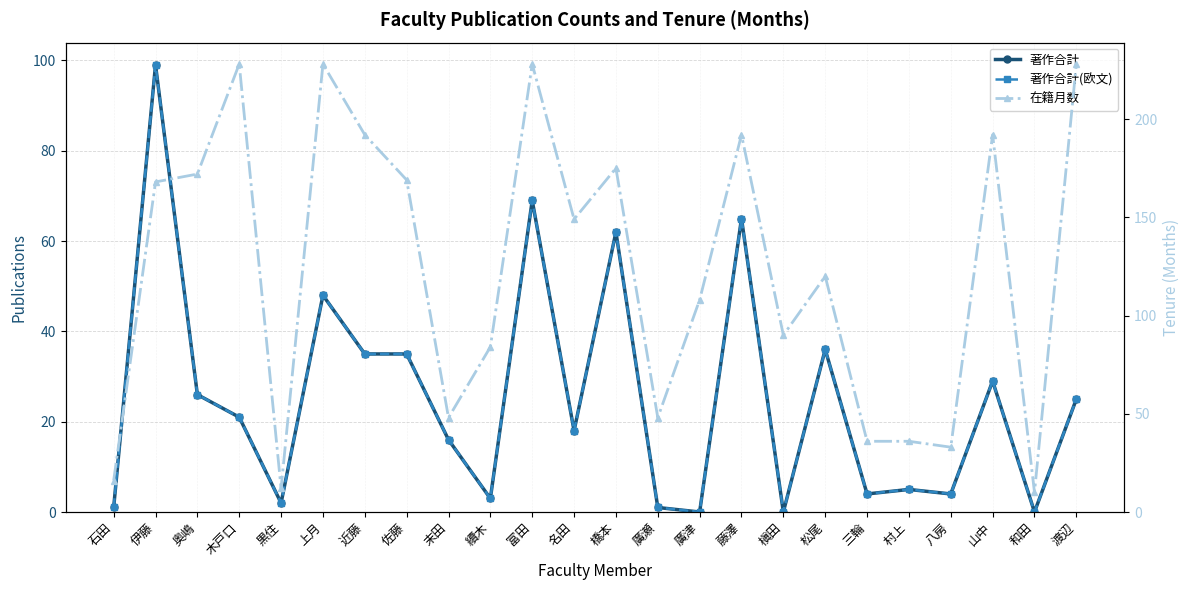

Which has a higher value, 和田 or 末田?

末田